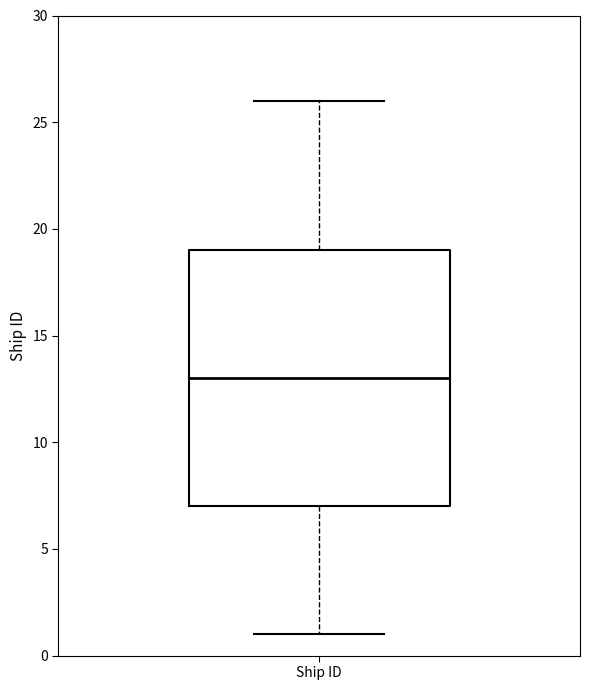

Transcribe this box plot: give where the median line is, the range the box spans, and where the two whiskers end, as read against the y-axis. The values are not printed on the chart, so give them approximately, as read against the axis.

median 13, box 7 to 19, whiskers 1 to 26